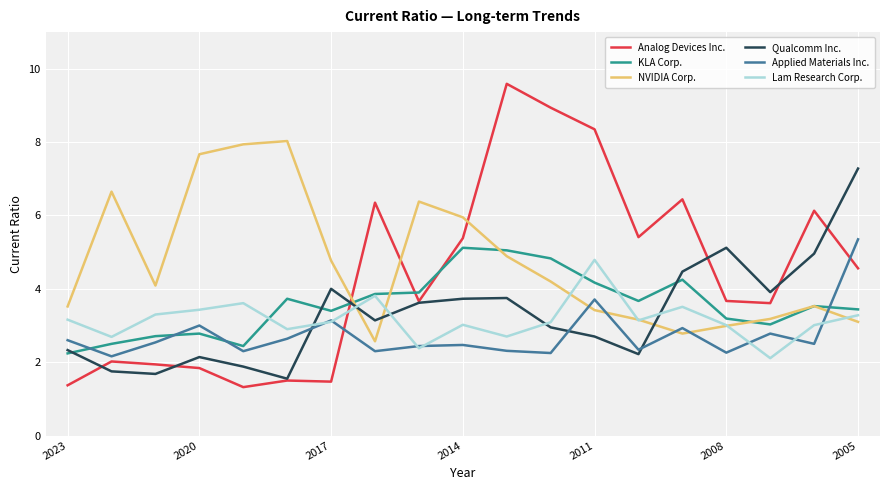

Which series has the widest spread of values?

Analog Devices Inc.